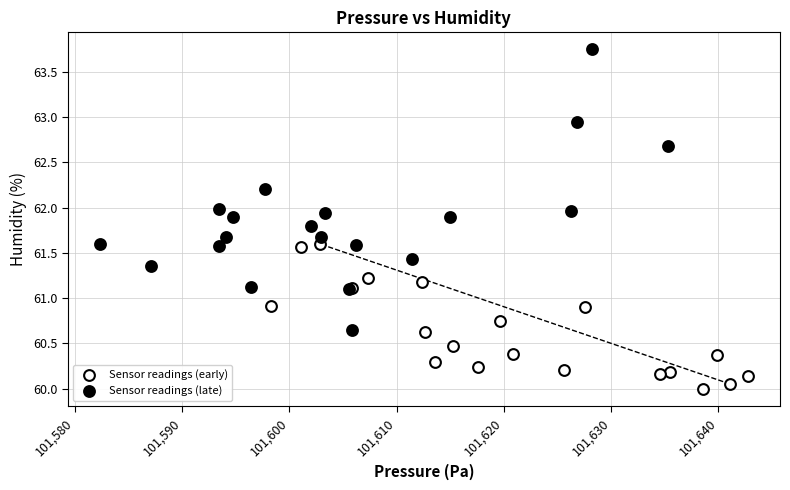

What are all the series names shown in the legend?

Sensor readings (early), Sensor readings (late)